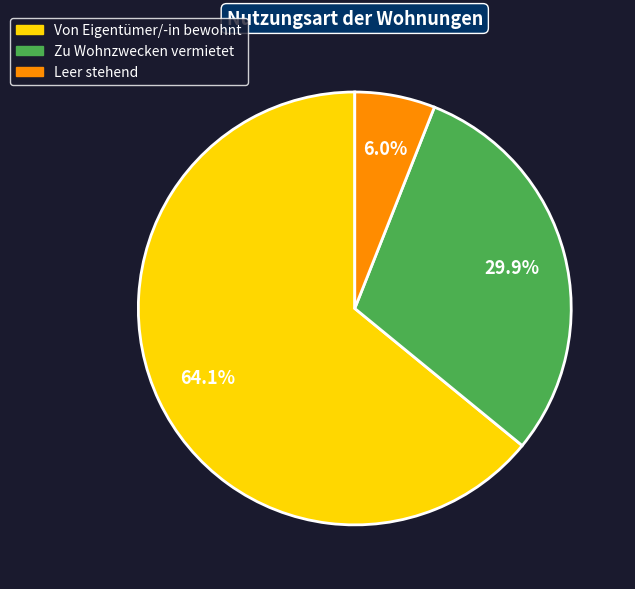

What percentage do Zu Wohnzwecken vermietet and Leer stehend together represent?

35.9%